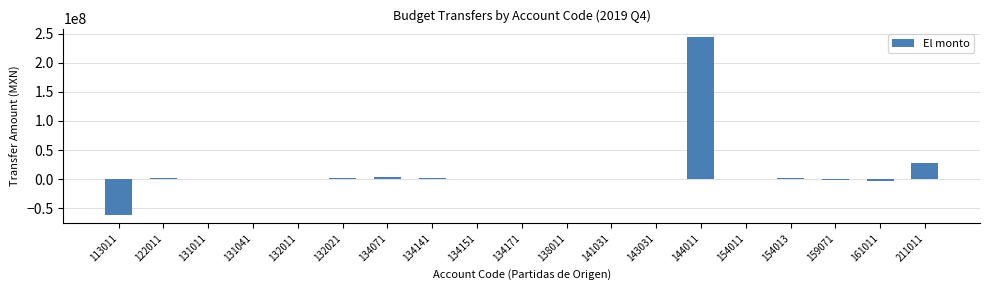

Is it true that the value at 113011 is -61053858.2?

True